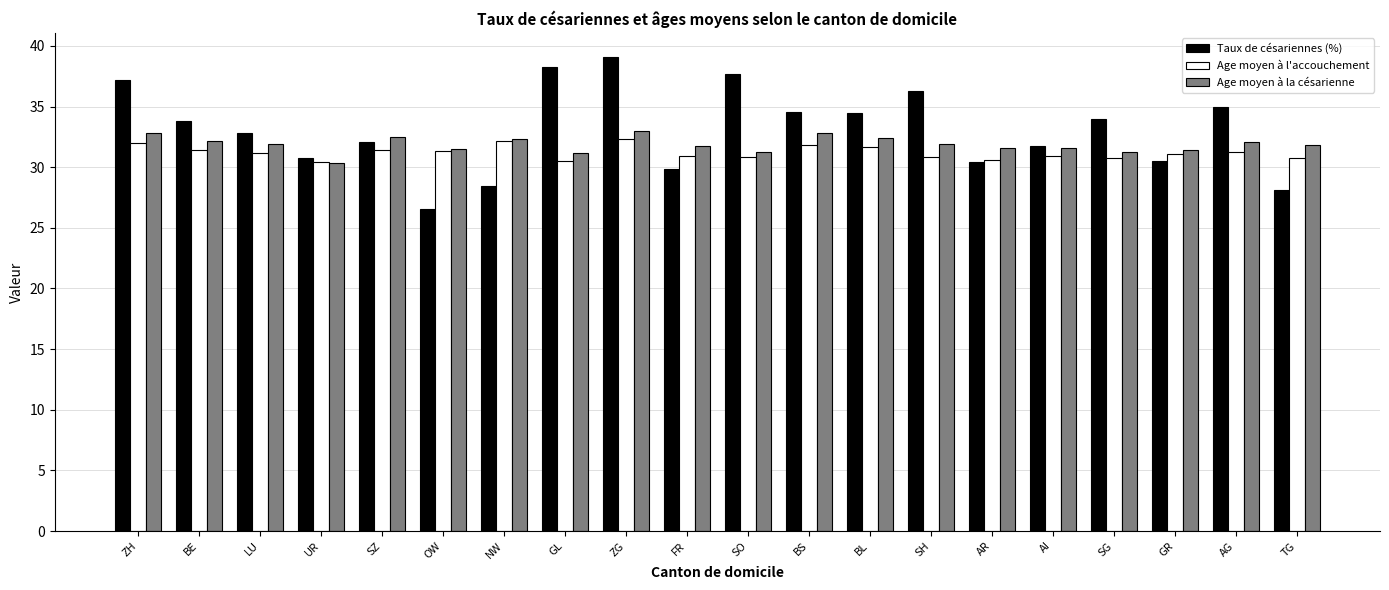

Which series changed the most between NW and SG?

Taux de césariennes (%)